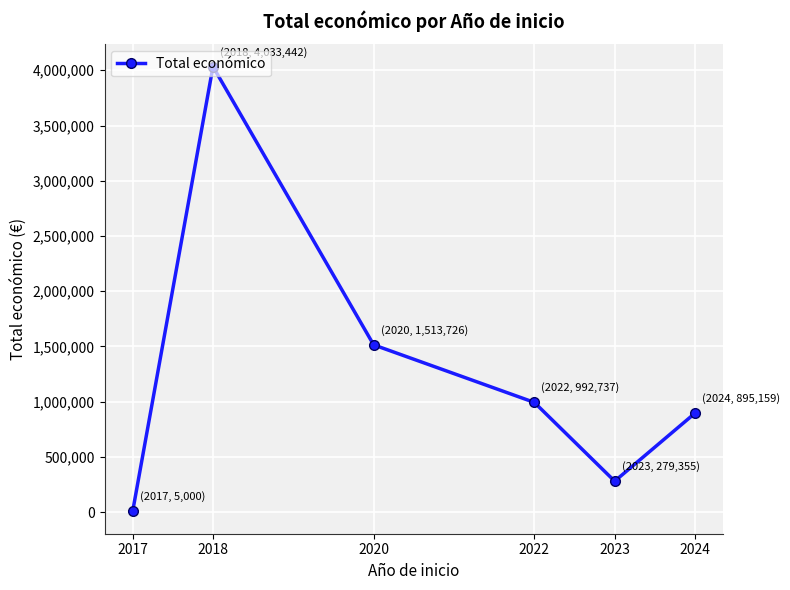

What is the value of the 4th point from the left?

992737